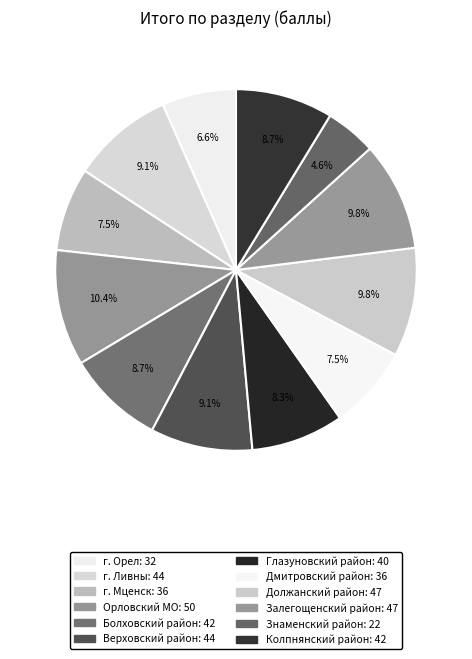

Which category has the biggest portion of the pie?

Орловский МО